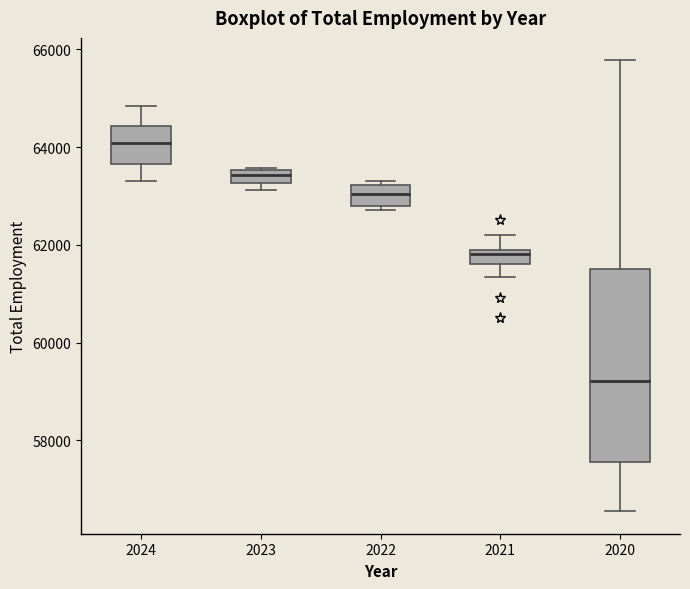

Which box's median line is the lowest?

2020